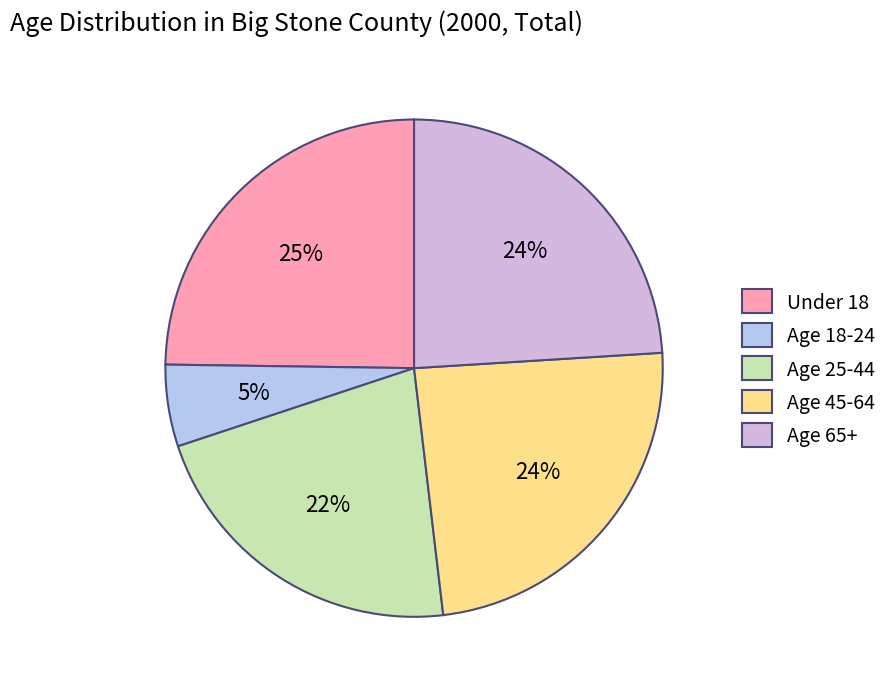

Rank the categories by value from lowest to highest.

Age 18-24, Age 25-44, Age 65+, Age 45-64, Under 18